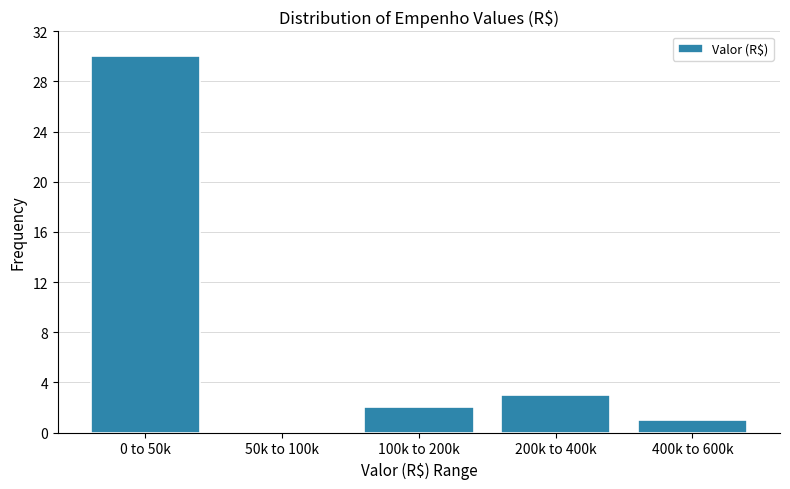

Reading left to right, list all the values displayed in this chart.

0 to 50k=30	50k to 100k=0	100k to 200k=2	200k to 400k=3	400k to 600k=1